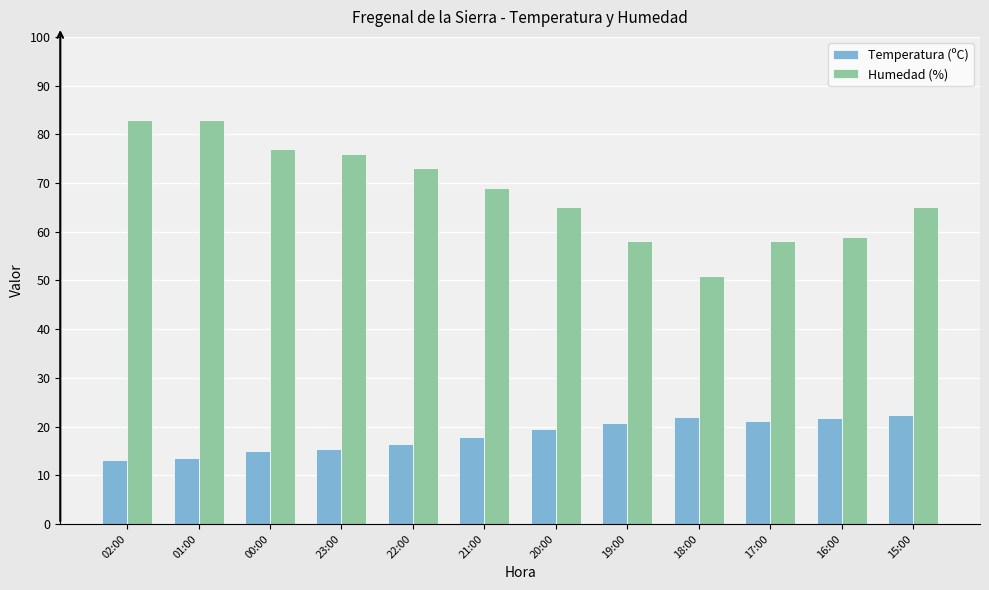

Does the chart contain any negative values?

No